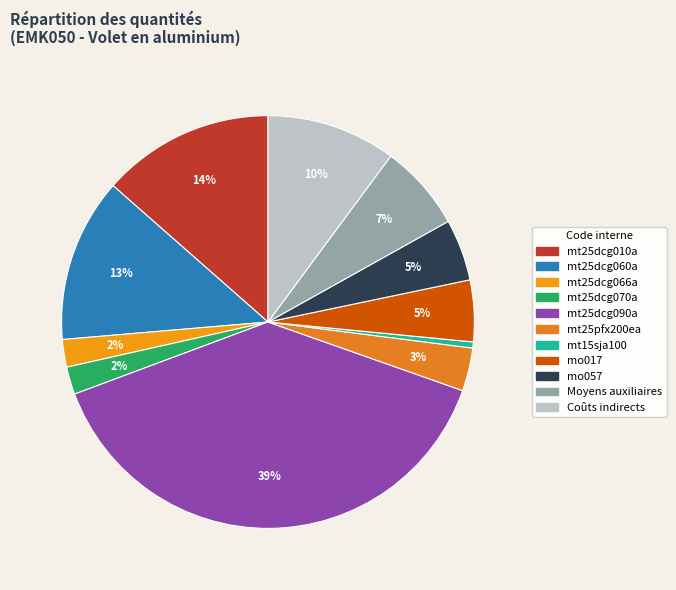

Combined, do mt15sja100 and Moyens auxiliaires account for over 50%?

No